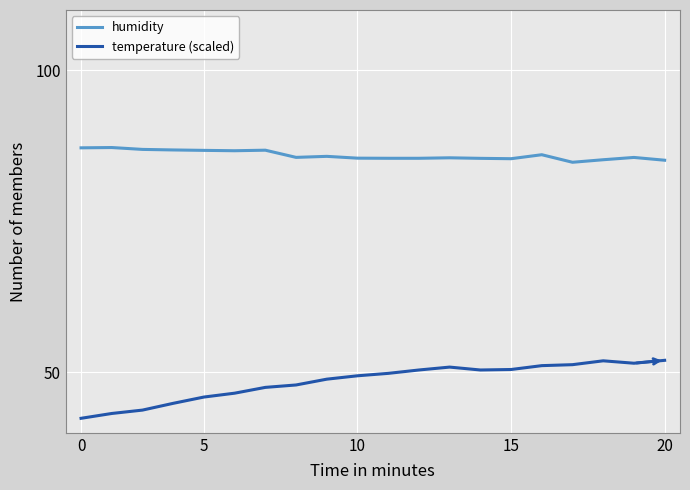

Is this an area chart (filled region under the line)?

No